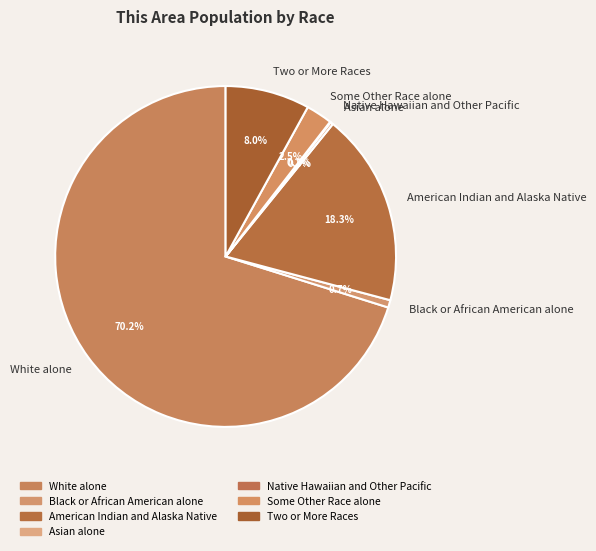

Approximately how many times larger is the value at White alone compared to Two or More Races?

8.8